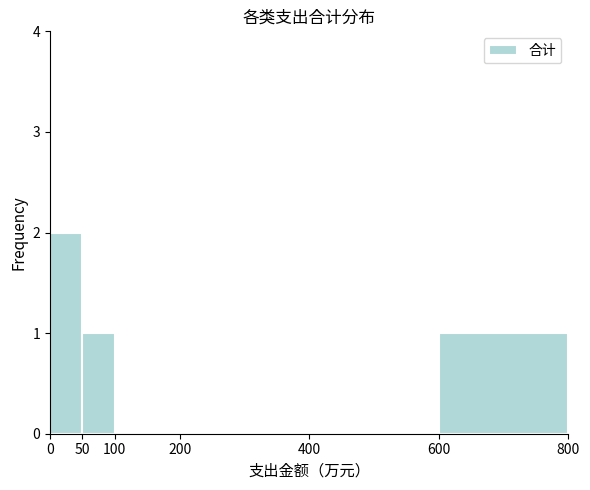

Reading left to right, list every bar in this chart as the range it spans on the x-axis followed by its height. The values are not printed on the chart, so give them approximately, as read against the axis.

0 to 50: 2
50 to 100: 1
100 to 200: 0
200 to 400: 0
400 to 600: 0
600 to 800: 1